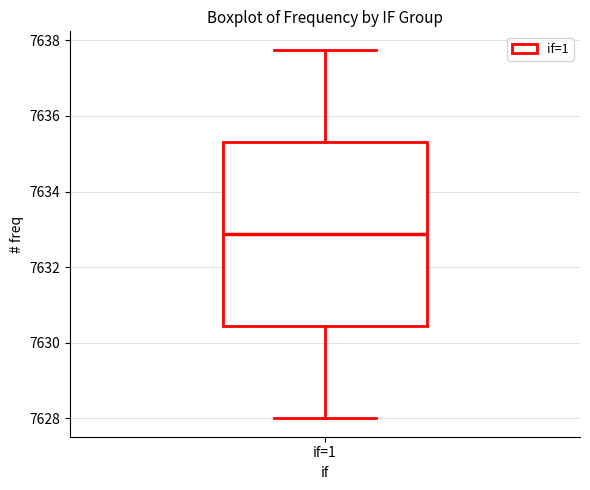

Where does the upper whisker of the box for if=1 end on the y-axis? The values are not printed on the chart, so give them approximately, as read against the axis.

7637.8